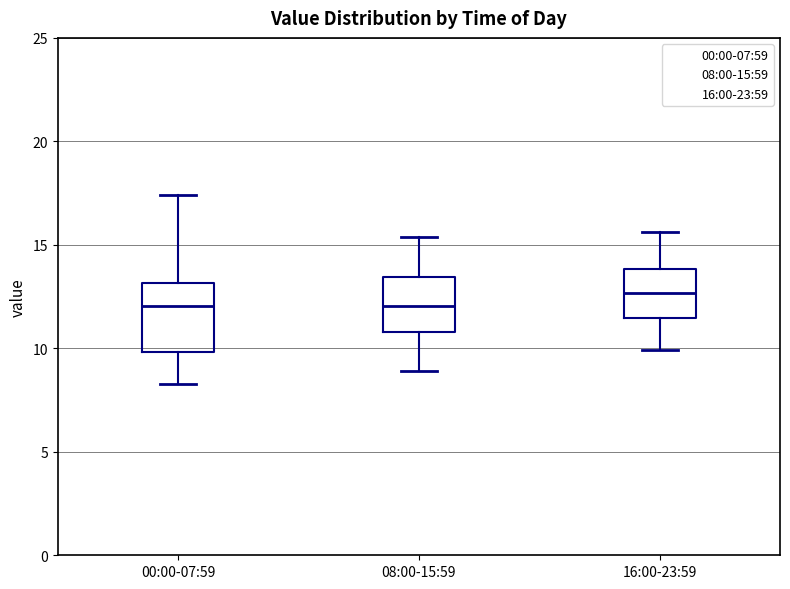

Where does the upper whisker of the box for 08:00-15:59 end on the y-axis? The values are not printed on the chart, so give them approximately, as read against the axis.

15.5